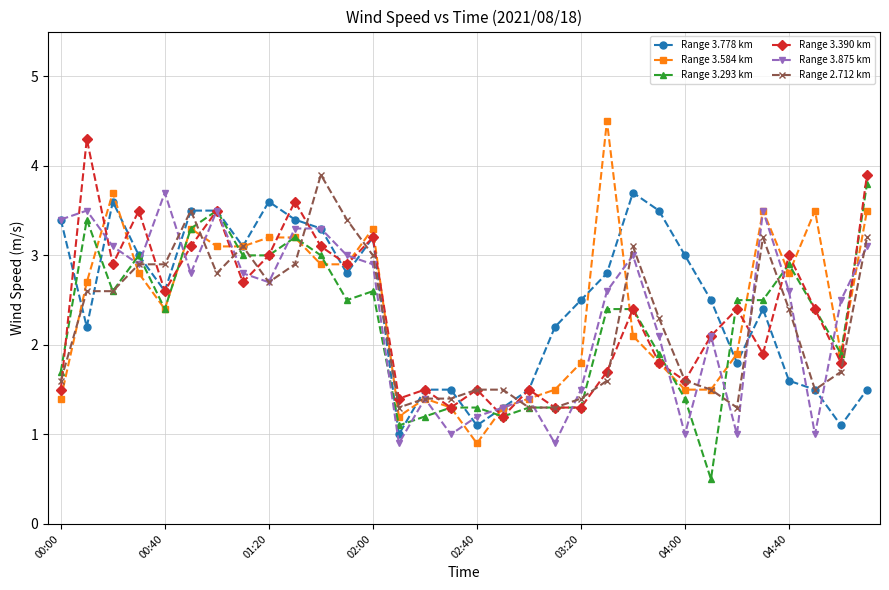

True or false: Range 3.293 km and Range 3.390 km intersect in this chart.

True